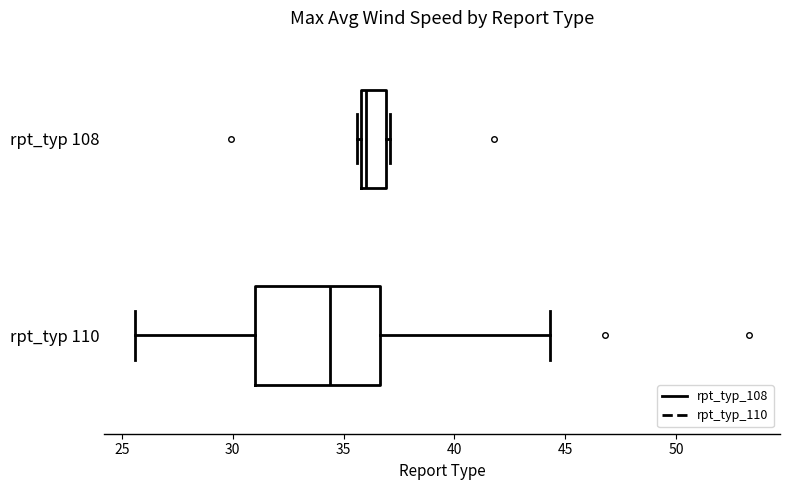

Reading bottom to top, read every box against the x-axis: the position of its median line, the range the box covers, and the ends of its whiskers. The values are not printed on the chart, so give them approximately, as read against the axis.

rpt_typ 110: median 34.5, box 31.0 to 36.5, whiskers 25.5 to 44.5
rpt_typ 108: median 36.0 (just right of the box's left edge), box 36.0 to 37.0, whiskers 35.5 to 37.0 (just right of the box's right edge)